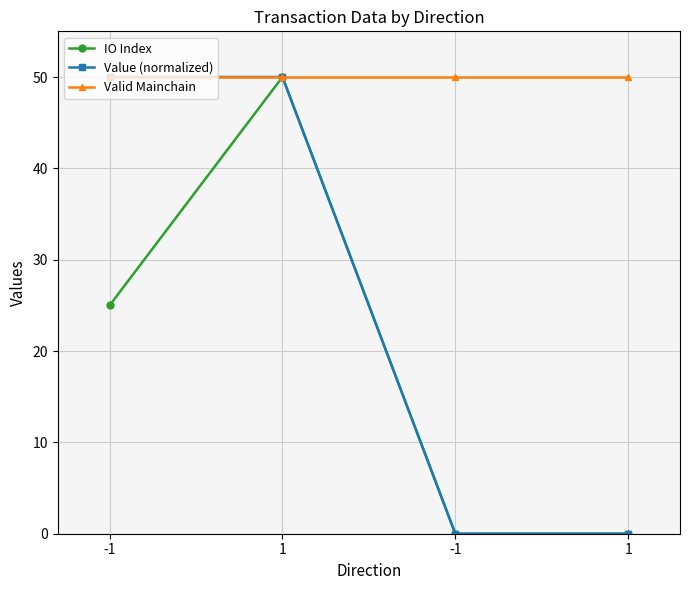

Is it true that IO Index equals 50 at 1?

True